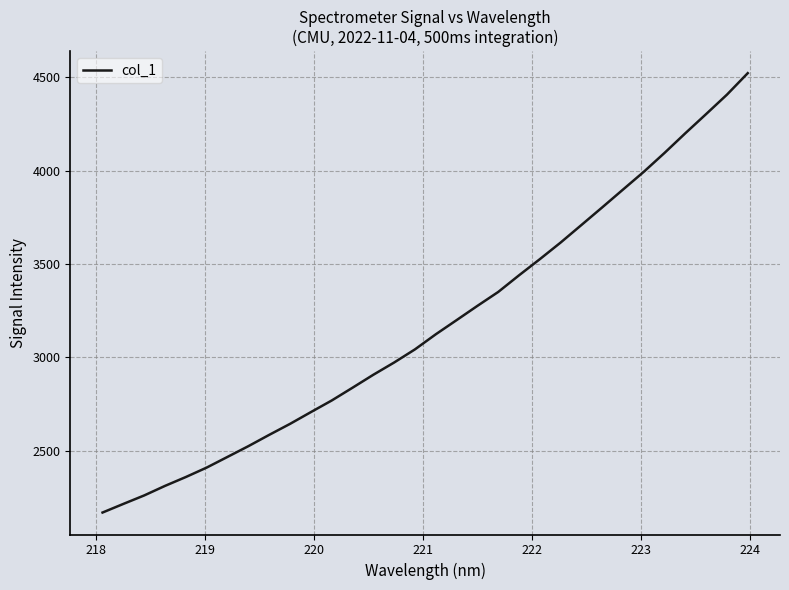

What is the smallest value displayed?

2168.0